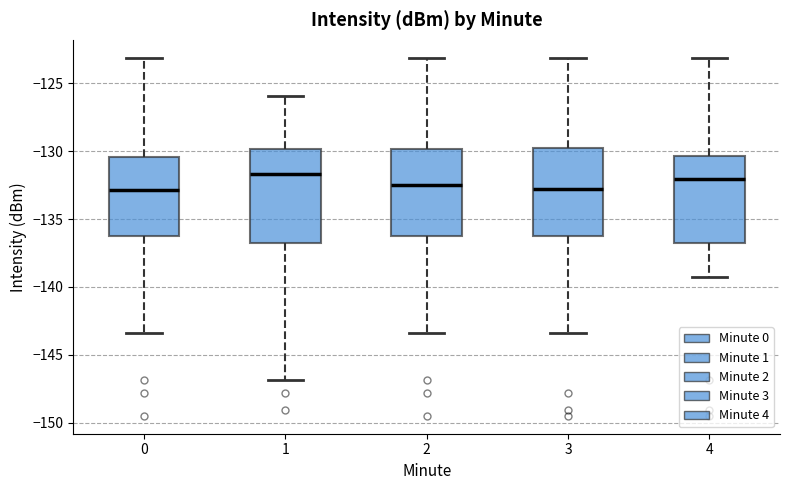

Where does the lower whisker of the box at x = 2 end on the y-axis? The values are not printed on the chart, so give them approximately, as read against the axis.

-143.5